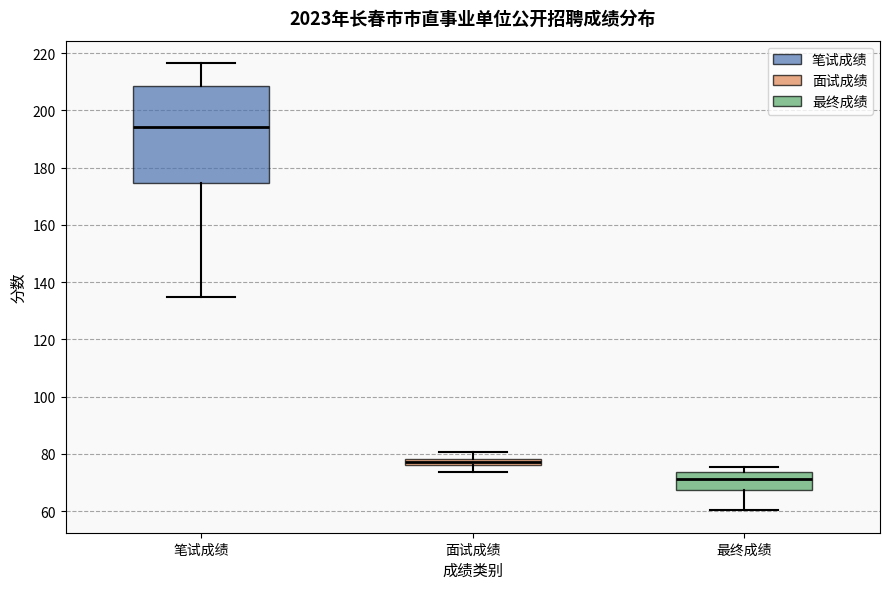

Which box is the tallest, from its lower edge to its upper edge?

笔试成绩